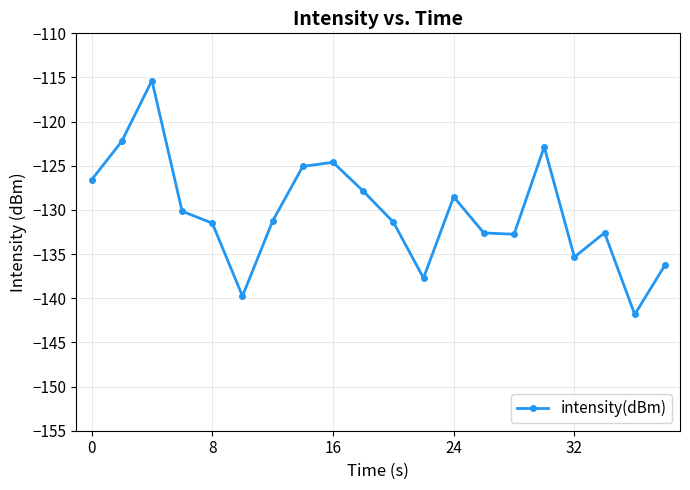

How many interior local peaks (higher than both neighbors) does the data have?

5